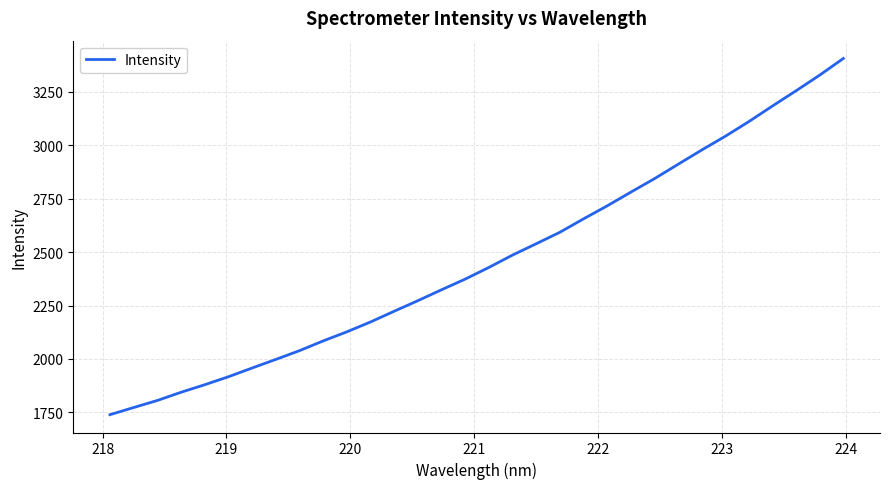

What is the difference between the maximum and minimum values?

1666.9